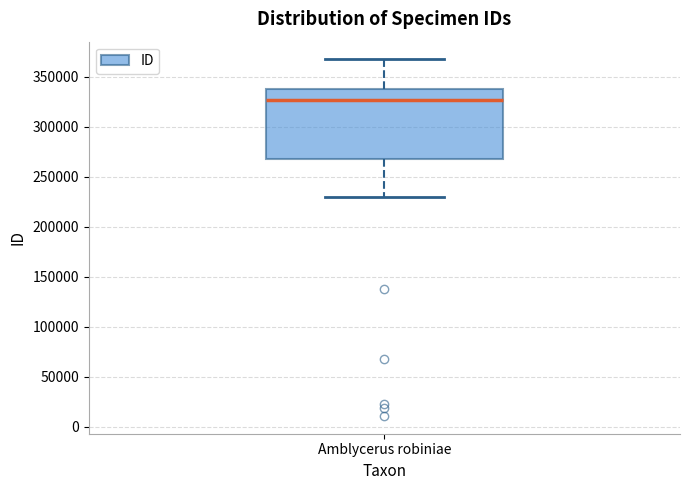

Transcribe this box plot: give where the median line is, the range the box spans, and where the two whiskers end, as read against the y-axis. The values are not printed on the chart, so give them approximately, as read against the axis.

median 325000, box 270000 to 335000, whiskers 230000 to 365000